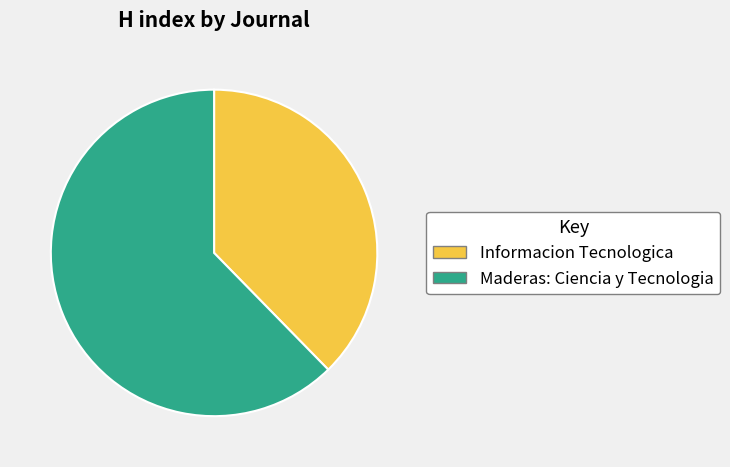

Which has a higher value, Maderas: Ciencia y Tecnologia or Informacion Tecnologica?

Maderas: Ciencia y Tecnologia